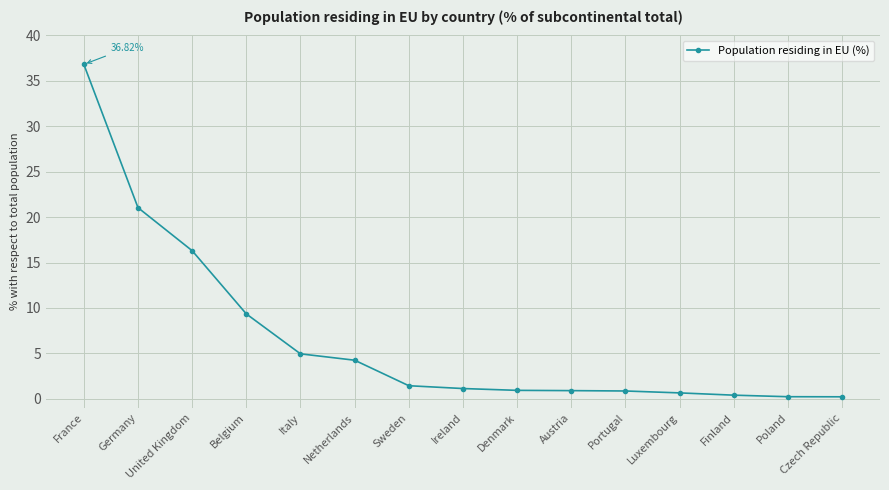

What is the difference between the second highest and second lowest values?

20.8